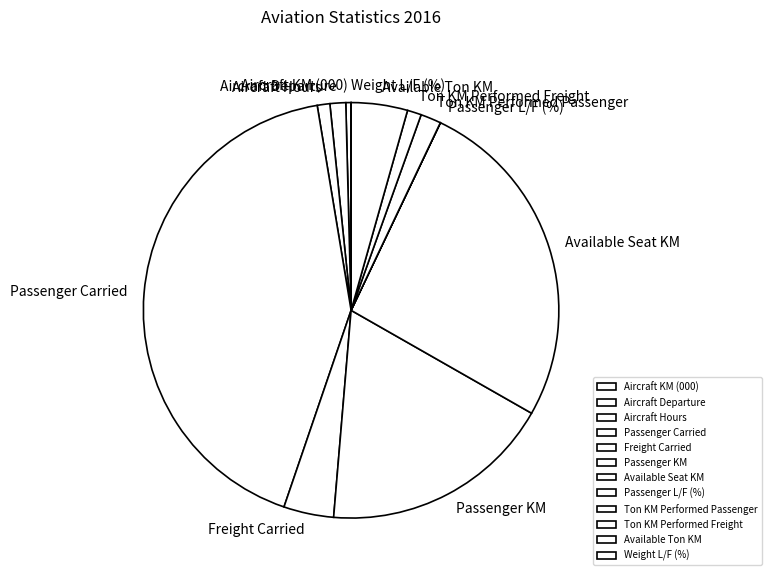

The Ton KM Performed Passenger slice represents 11% of the pie. True or false?

False